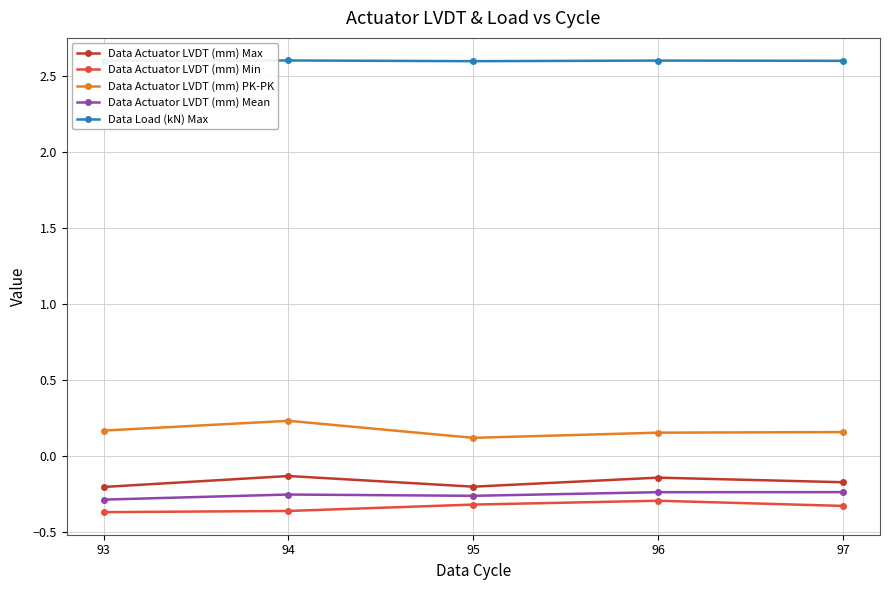

What are all the series names shown in the legend?

Data Actuator LVDT (mm) Max, Data Actuator LVDT (mm) Min, Data Actuator LVDT (mm) PK-PK, Data Actuator LVDT (mm) Mean, Data Load (kN) Max